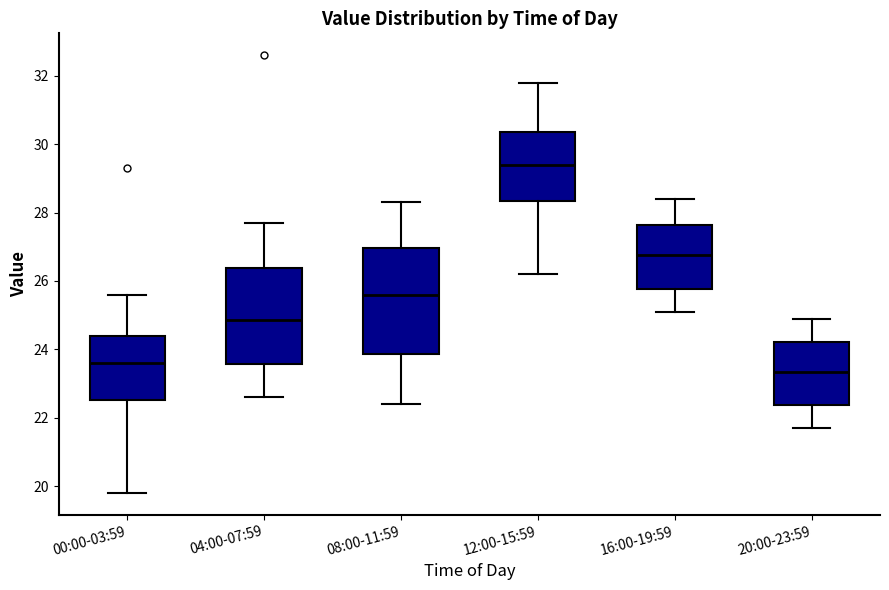

Where does the median line of the box for 20:00-23:59 sit on the y-axis? The values are not printed on the chart, so give them approximately, as read against the axis.

23.4